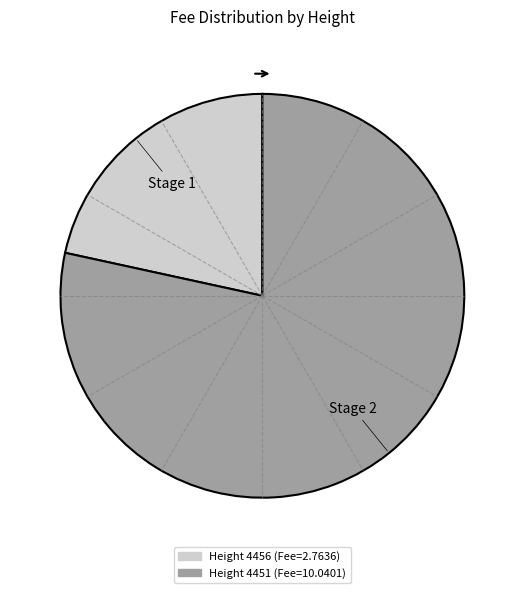

Is there any slice that represents more than half of the pie?

Yes